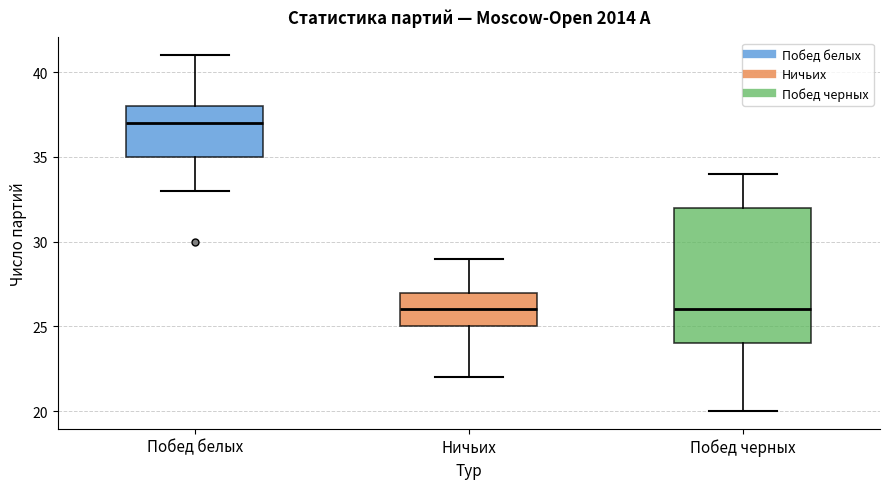

Reading left to right, read every box against the y-axis: the position of its median line, the range the box covers, and the ends of its whiskers. The values are not printed on the chart, so give them approximately, as read against the axis.

Побед белых: median 37, box 35 to 38, whiskers 33 to 41
Ничьих: median 26, box 25 to 27, whiskers 22 to 29
Побед черных: median 26, box 24 to 32, whiskers 20 to 34